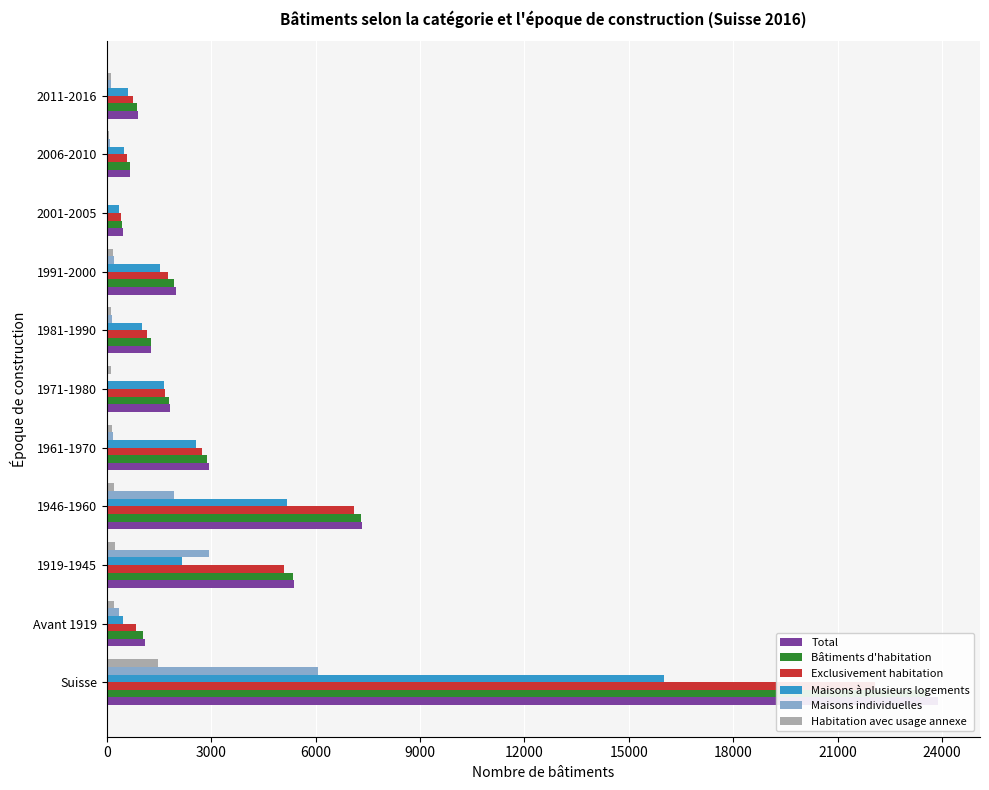

Which series has the largest total across all categories?

Total